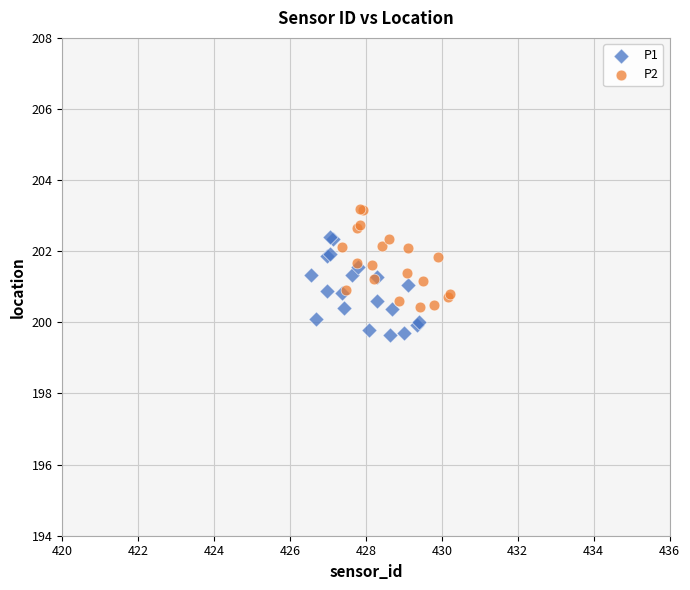

Which series reaches the minimum Y coordinate?

P1